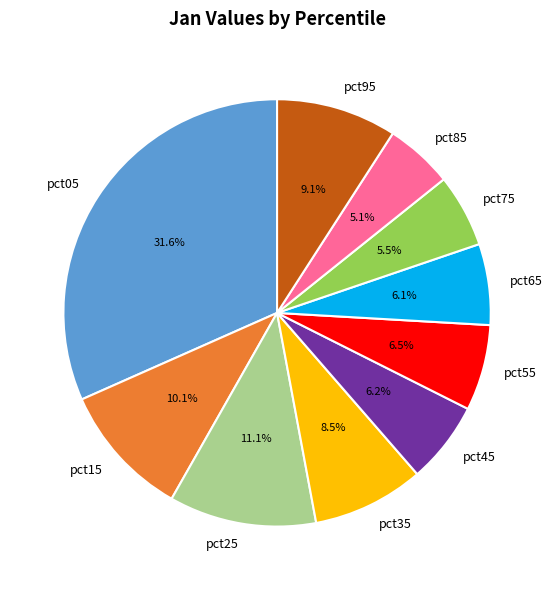

True or false: pct25 accounts for 17% of the total.

False